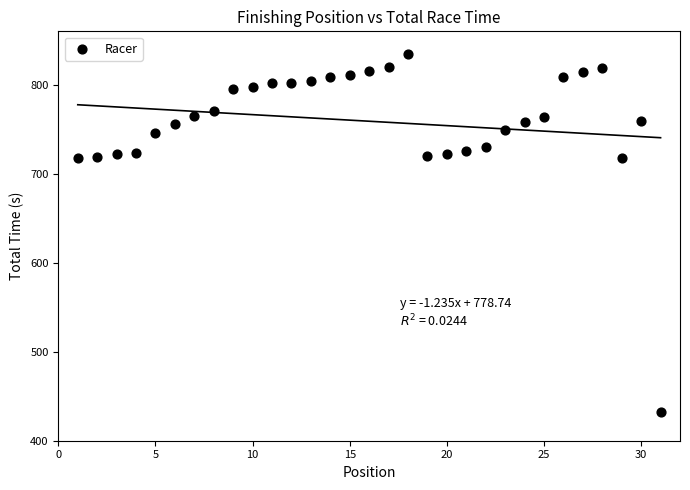

What is the range of Y values (max minus min)?

402.4